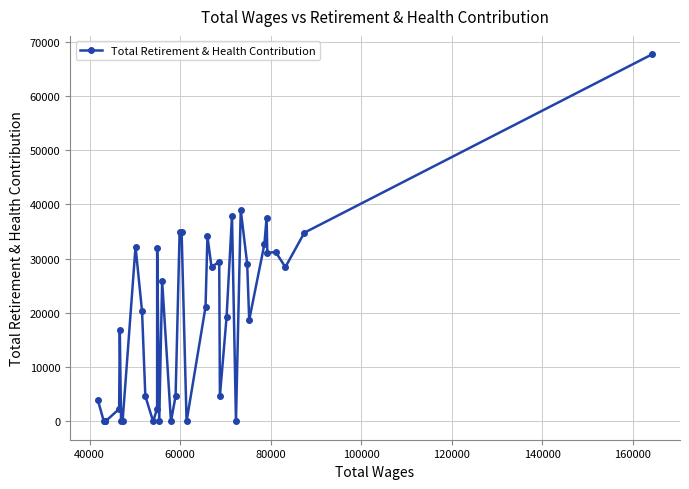

Count the number of categories in the chart.

40